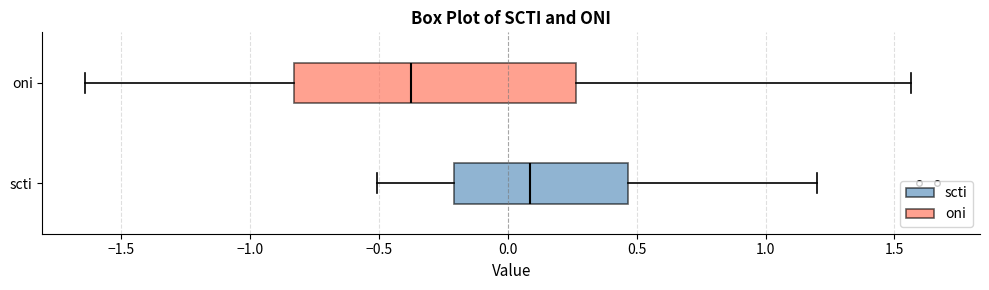

Reading bottom to top, transcribe this box plot: for each box, give where its median line is, the range the box spans, and where its two whiskers end, as read against the x-axis. The values are not printed on the chart, so give them approximately, as read against the axis.

scti: median 0.10, box -0.20 to 0.45, whiskers -0.50 to 1.20
oni: median -0.35, box -0.85 to 0.25, whiskers -1.65 to 1.55